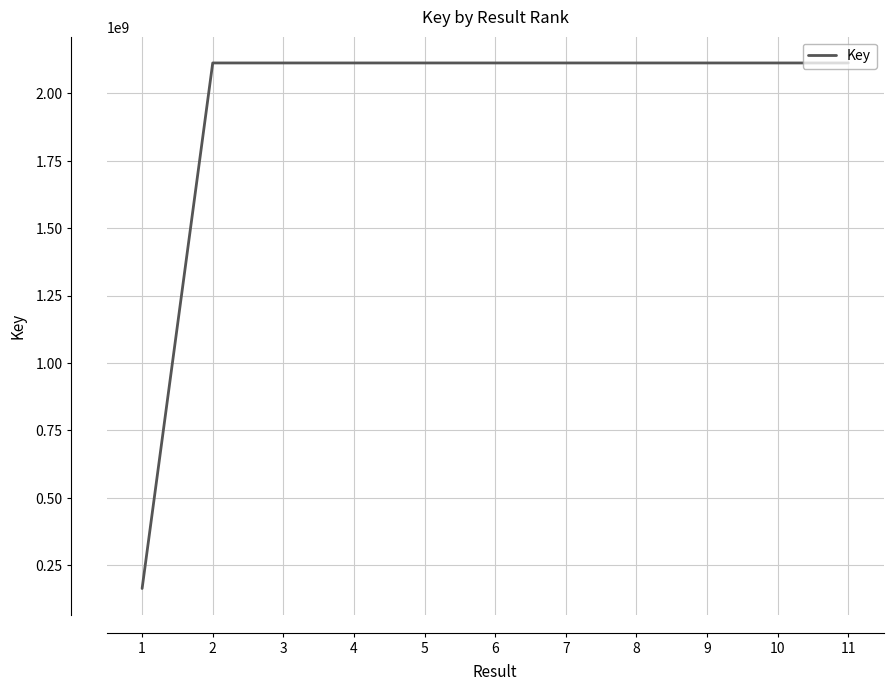

What is the smallest value displayed?

163741900